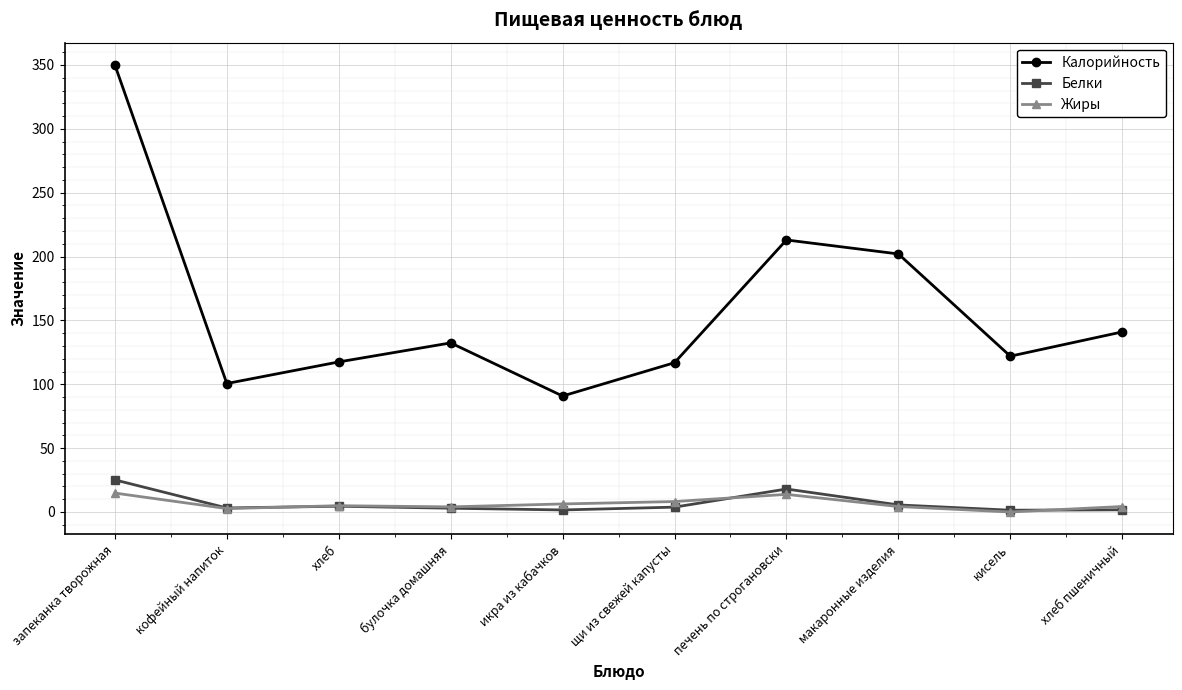

Which series has the widest spread of values?

Калорийность